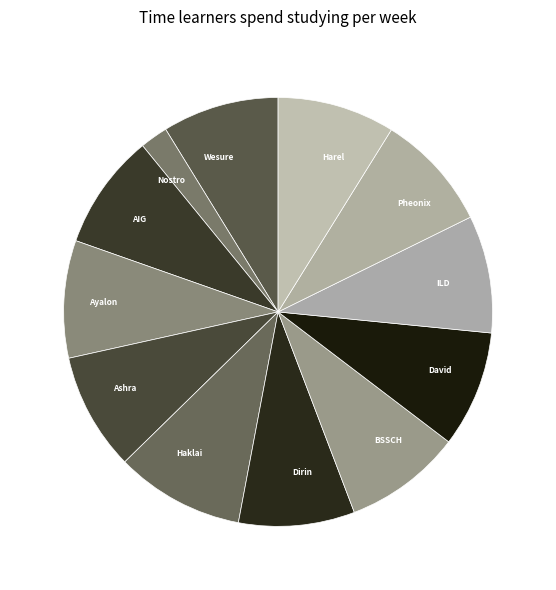

True or false: Haklai accounts for 10% of the total.

True